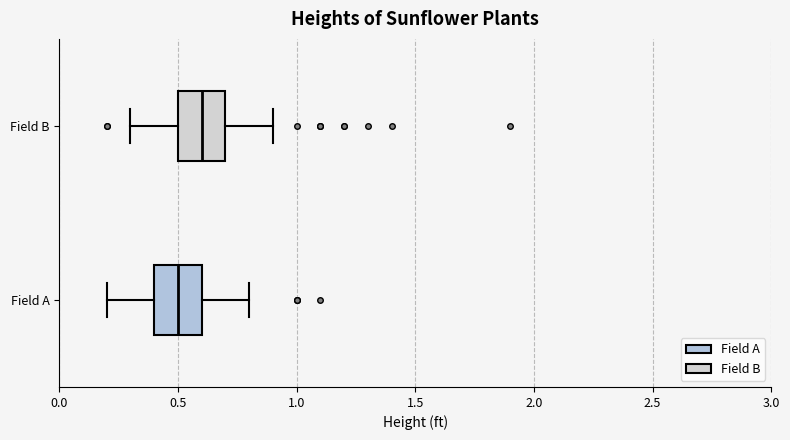

Where does the right whisker of the box for Field B end on the x-axis? The values are not printed on the chart, so give them approximately, as read against the axis.

0.9